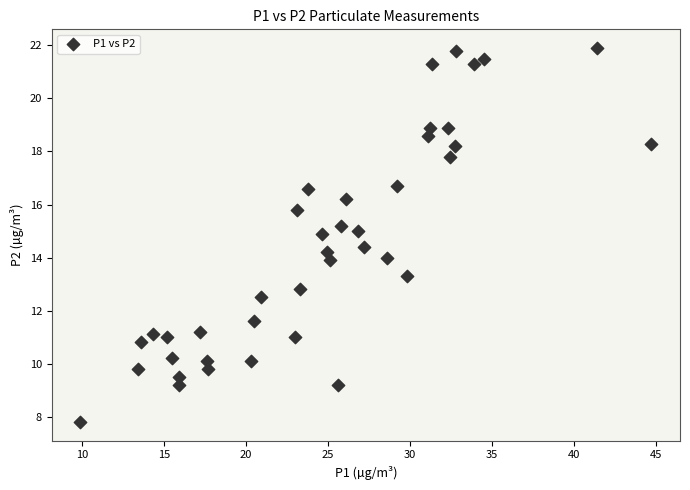

What is the range of Y values (max minus min)?

14.1